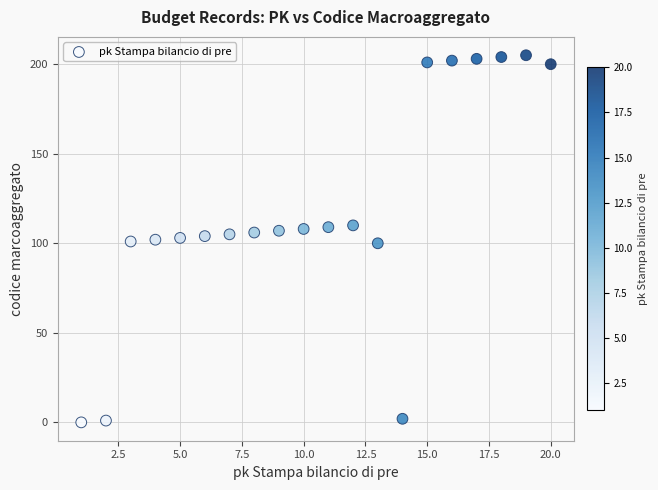

What is the range of Y values (max minus min)?

205